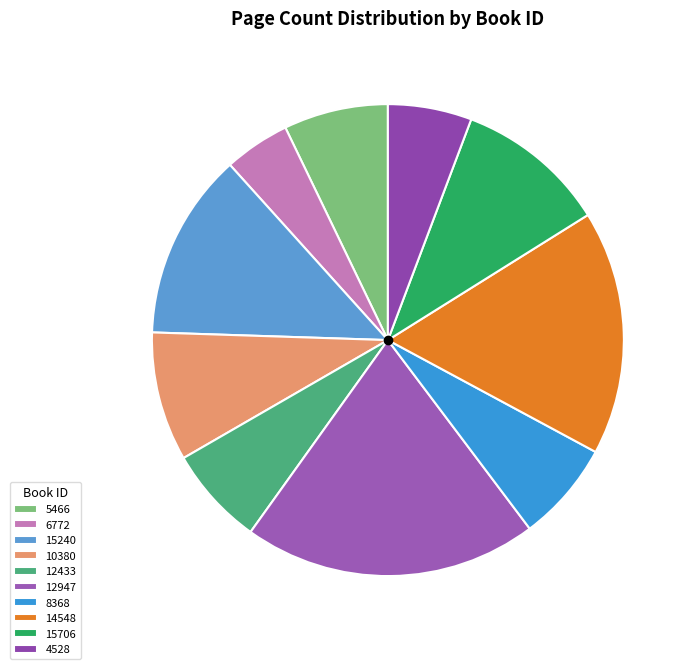

The 5466 slice represents 16% of the pie. True or false?

False